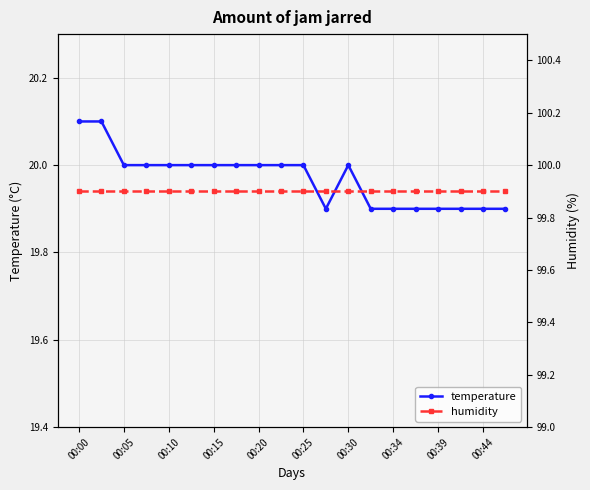

True or false: temperature has a value of 20.0 at 00:30.

True